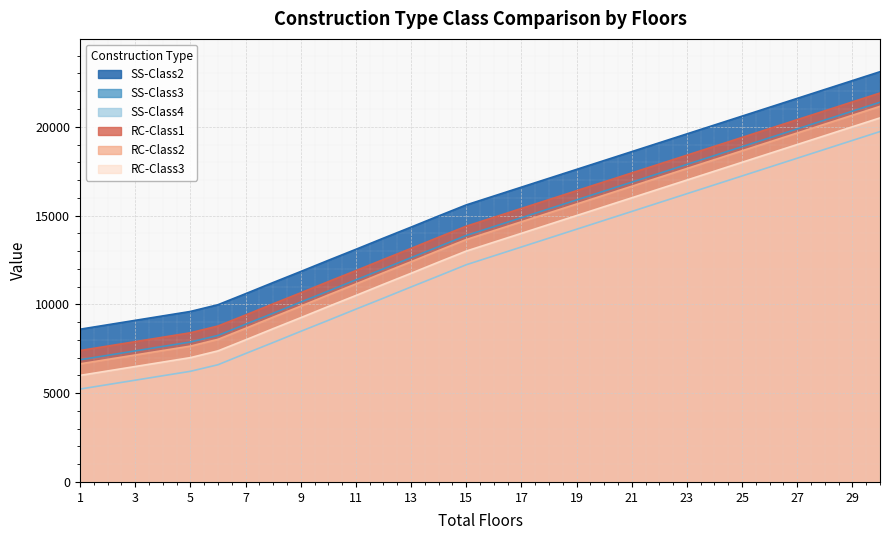

Reading right to left, list all the values displayed in this chart.

SS-Class2: 23100	22600	22100	21600	21100	20600	20100	19600	19100	18600	18100	17600	17100	16600	16100	15600	14980	14350	13730	13100	12480	11850	11230	10600	9980	9600	9350	9100	8850	8600
SS-Class3: 21380	20880	20380	19880	19380	18880	18380	17880	17380	16880	16380	15880	15380	14880	14380	13880	13250	12630	12000	11380	10750	10130	9500	8880	8250	7880	7630	7380	7130	6880
SS-Class4: 19730	19230	18730	18230	17730	17230	16730	16230	15730	15230	14730	14230	13730	13230	12730	12230	11600	10980	10350	9730	9100	8480	7850	7230	6600	6230	5980	5730	5480	5230
RC-Class1: 21900	21400	20900	20400	19900	19400	18900	18400	17900	17400	16900	16400	15900	15400	14900	14400	13780	13150	12530	11900	11280	10650	10030	9400	8780	8400	8150	7900	7650	7400
RC-Class2: 21150	20650	20150	19650	19150	18650	18150	17650	17150	16650	16150	15650	15150	14650	14150	13650	13030	12400	11780	11150	10530	9900	9280	8650	8030	7650	7400	7150	6900	6650
RC-Class3: 20500	20000	19500	19000	18500	18000	17500	17000	16500	16000	15500	15000	14500	14000	13500	13000	12380	11750	11130	10500	9880	9250	8630	8000	7380	7000	6750	6500	6250	6000